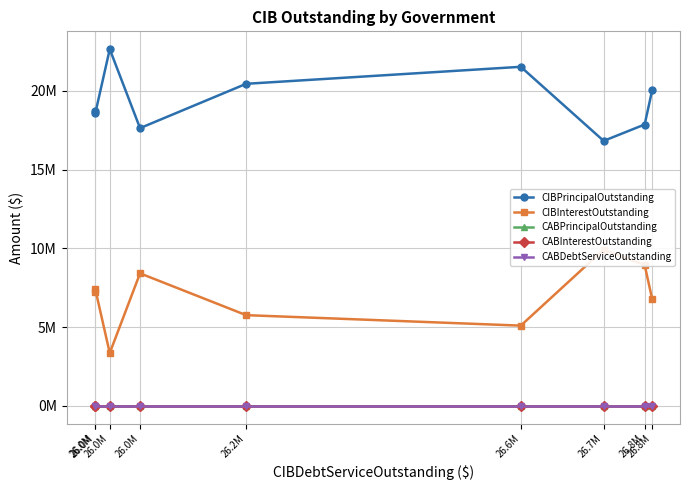

What is the spread (max minus min) of values at 26.7M?

16825000.0